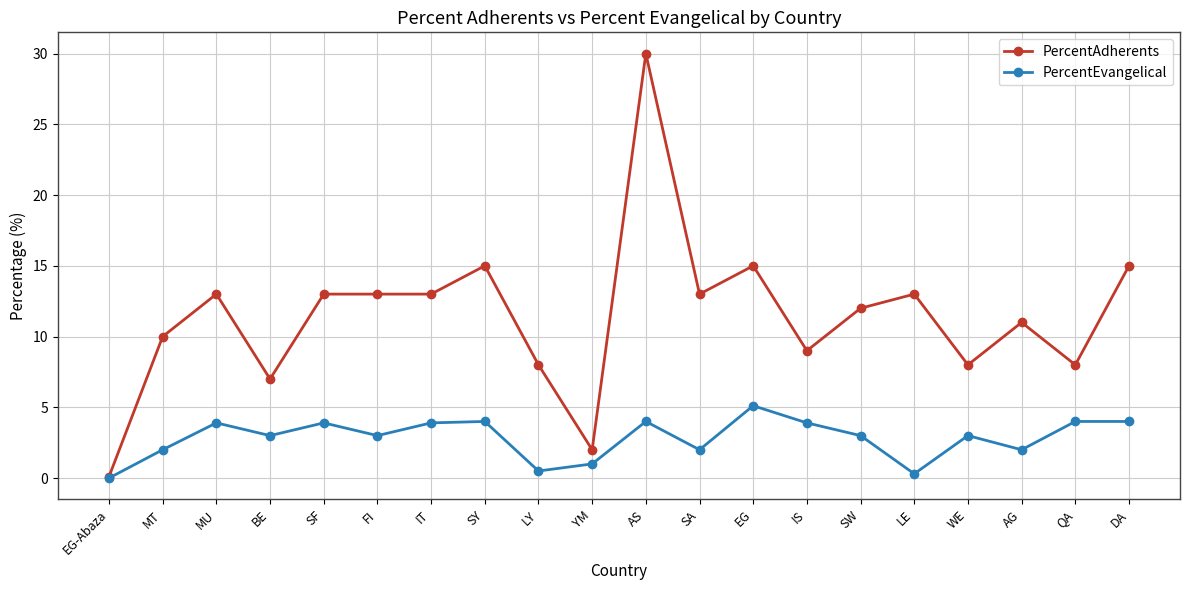

What is the sum of all PercentEvangelical values?

56.5